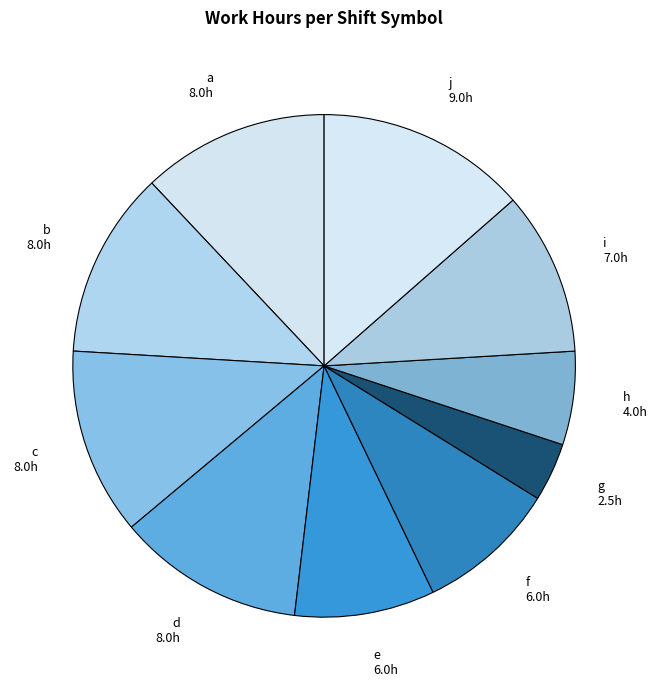

Combined, do i 7.0h and e 6.0h account for over 50%?

No